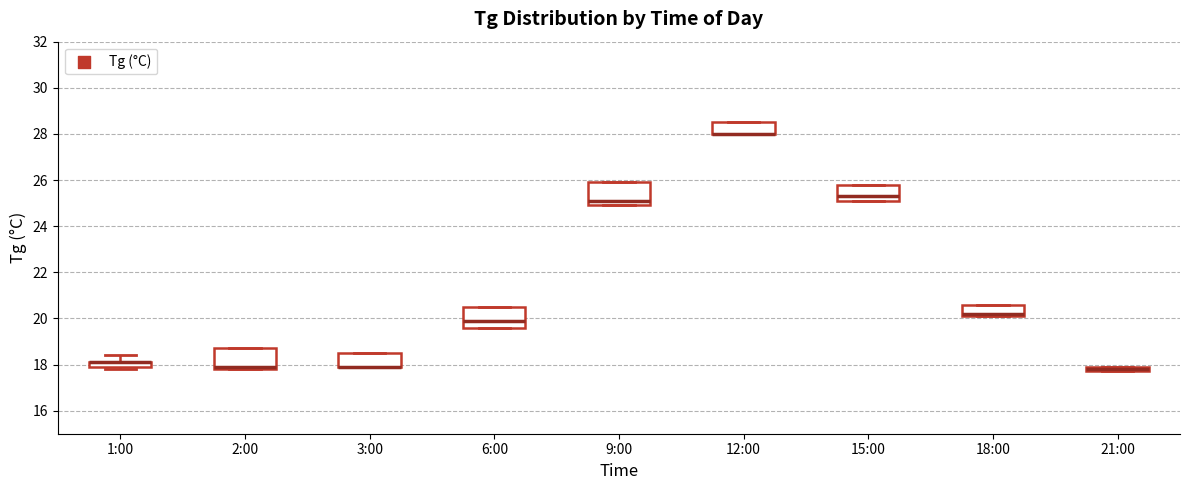

Where is the upper edge of the box for 12:00 on the y-axis? The values are not printed on the chart, so give them approximately, as read against the axis.

28.6